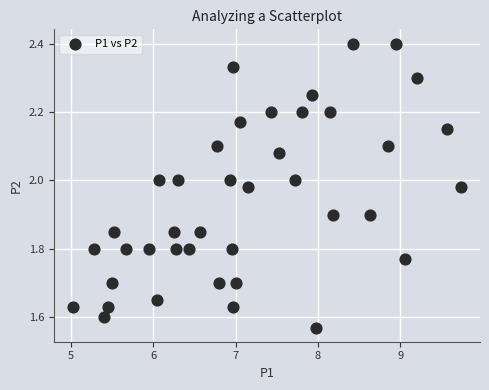

What is the range of X values (max minus min)?

4.7